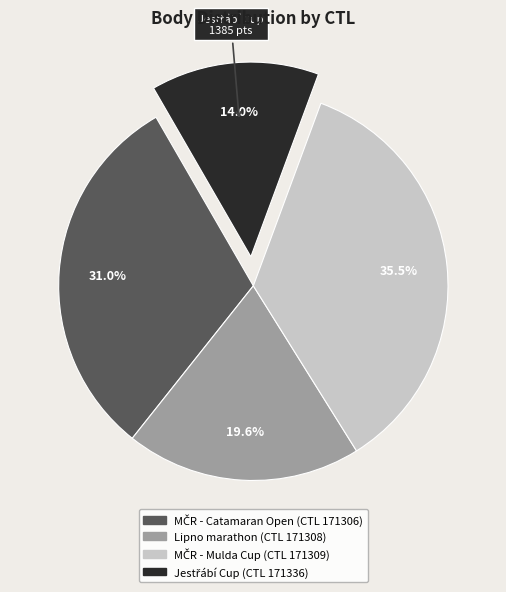

Does any single category account for the majority?

No